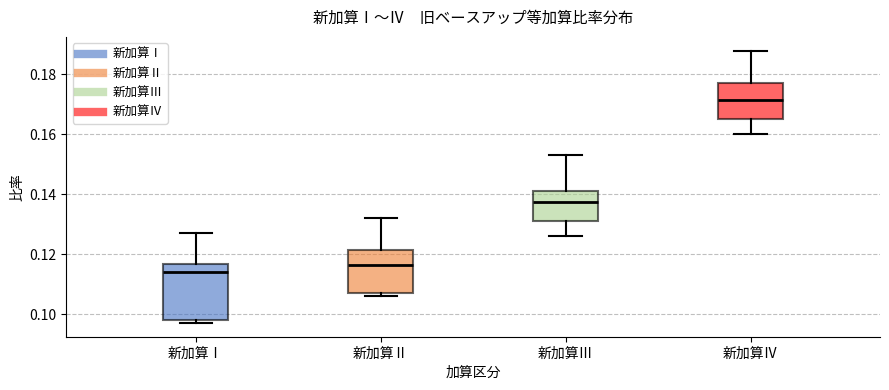

Which box has the highest median line?

新加算Ⅳ